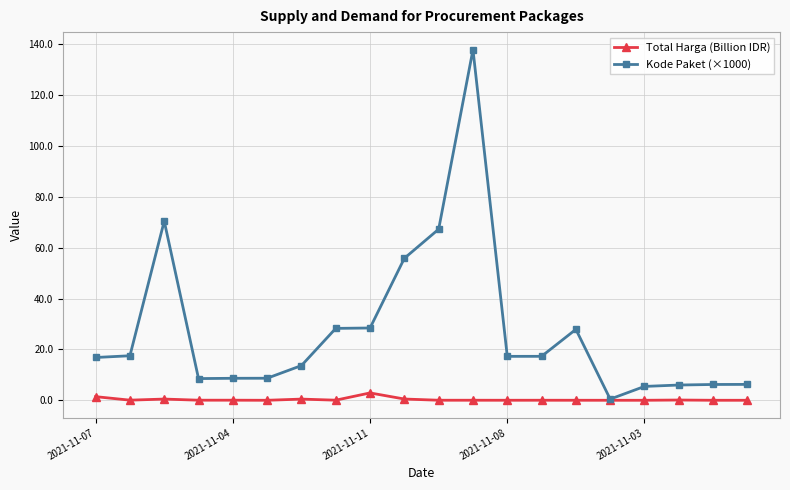

How many lines are shown in the chart?

2